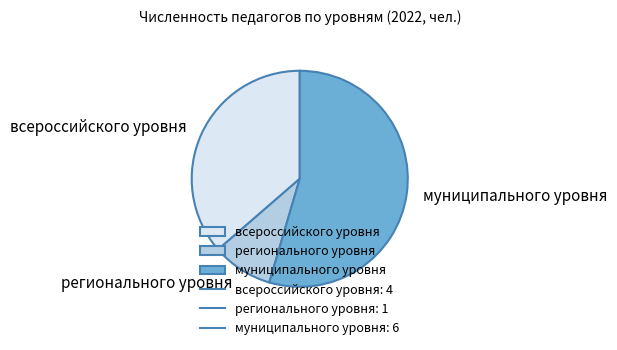

Is there any slice that represents more than half of the pie?

Yes